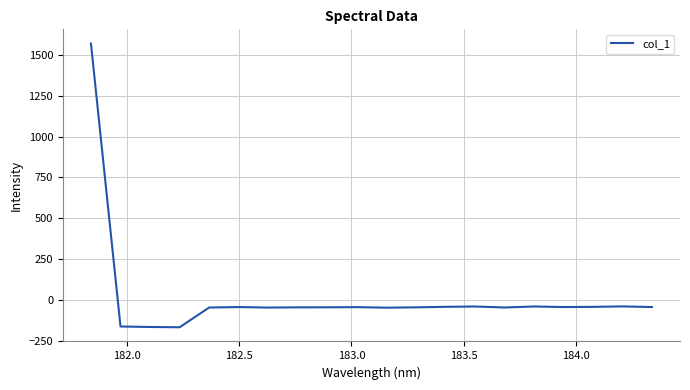

What is the difference between the maximum and minimum values?

1737.0